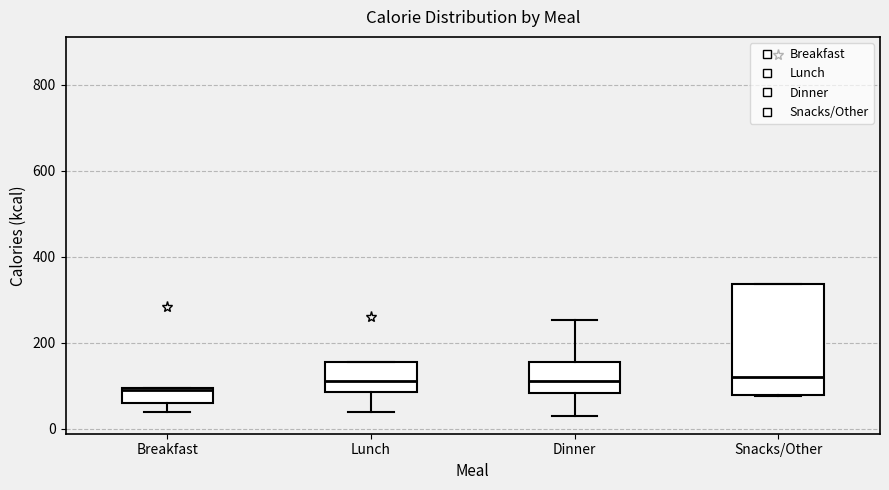

Which box has the lowest median line?

Breakfast